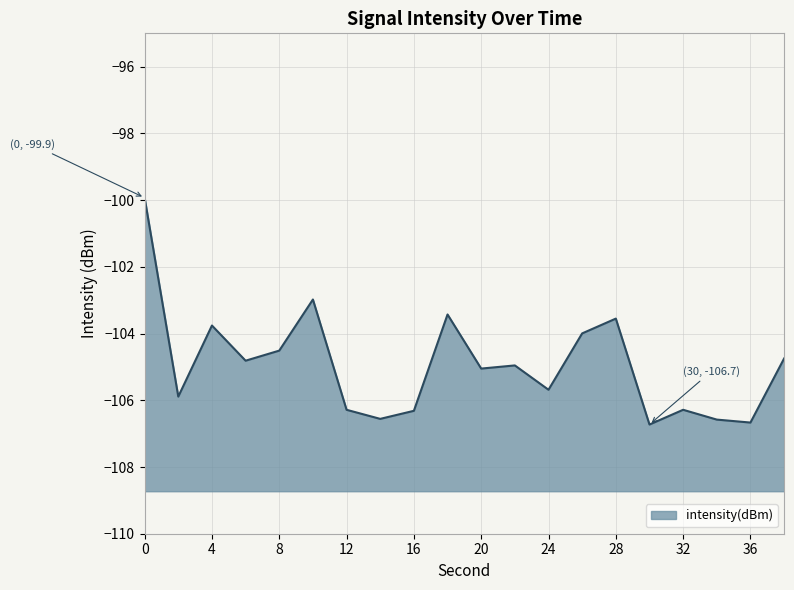

Reading left to right, list all the values displayed in this chart.

0=-99.9	2=-105.9	4=-103.8	6=-104.8	8=-104.5	10=-103.0	12=-106.3	14=-106.6	16=-106.3	18=-103.4	20=-105.0	22=-105.0	24=-105.7	26=-104.0	28=-103.6	30=-106.7	32=-106.3	34=-106.6	36=-106.7	38=-104.7